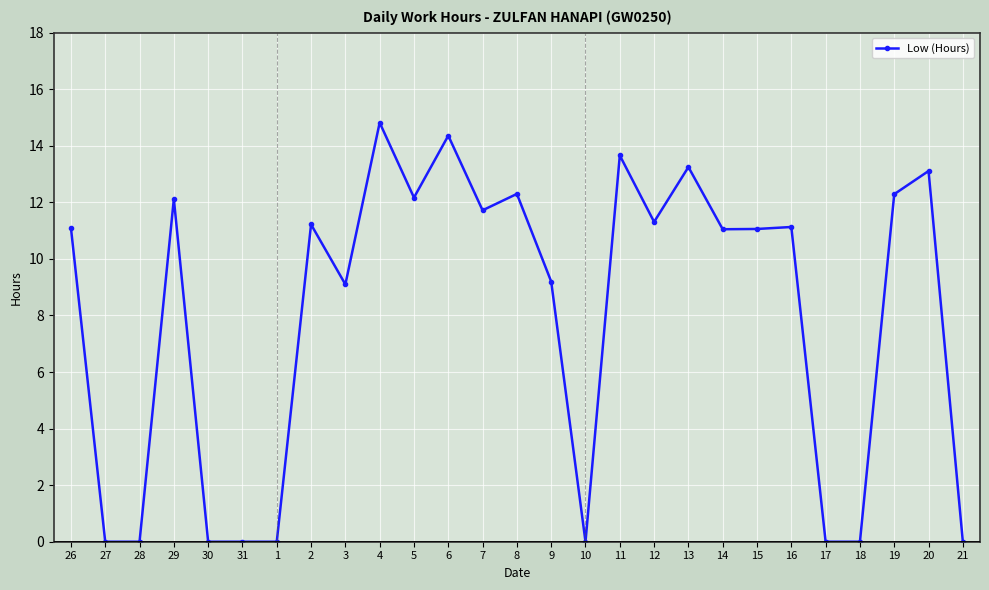

True or false: the data has more than 1 interior local peaks.

True